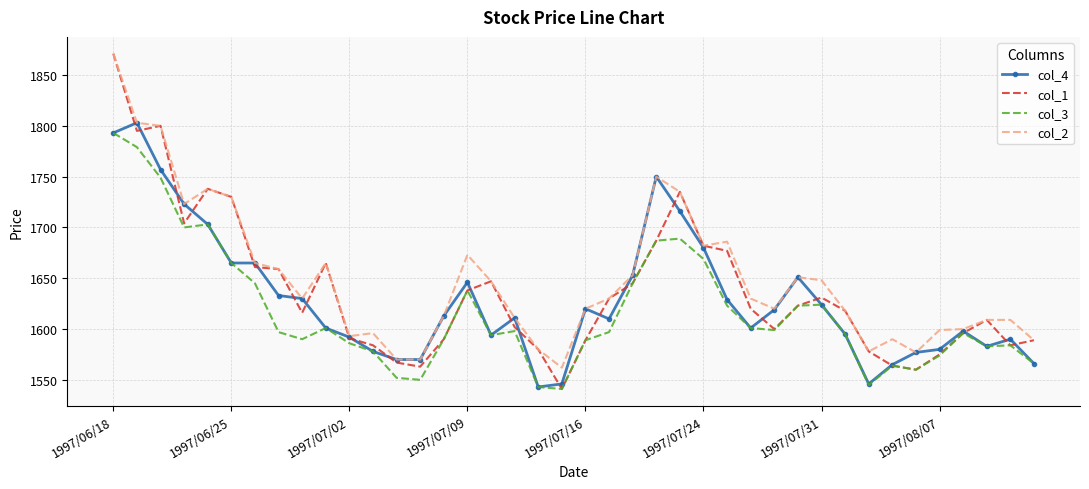

Rank the series by their average value, from highest to lowest.

col_2, col_1, col_4, col_3